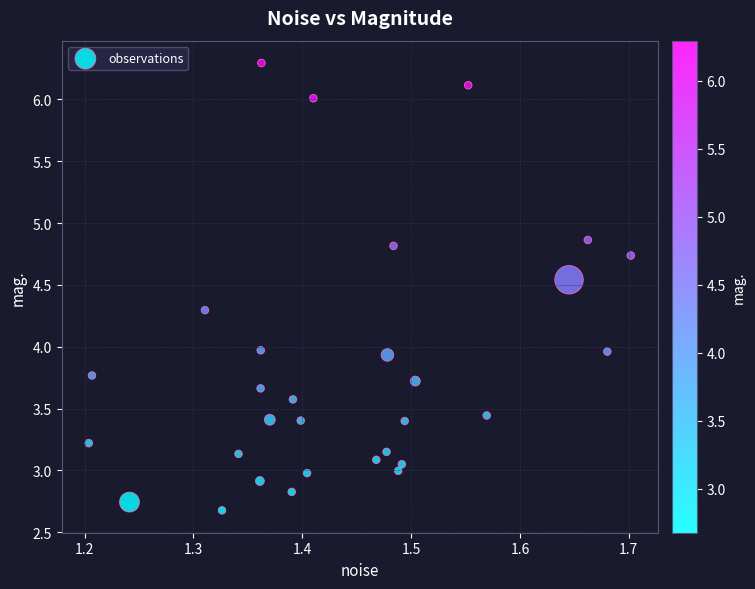

What is the range of X values (max minus min)?

0.5